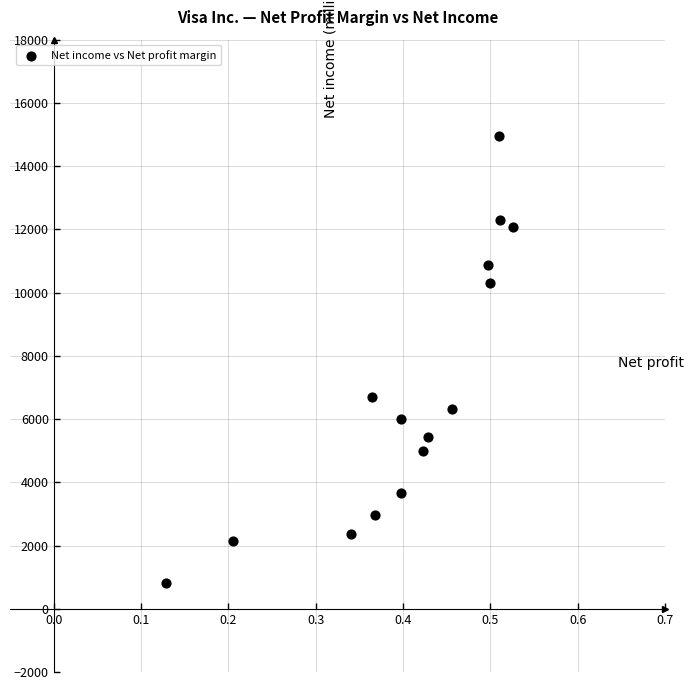

What Y value in the scatter plot is closest to 7880?

6699